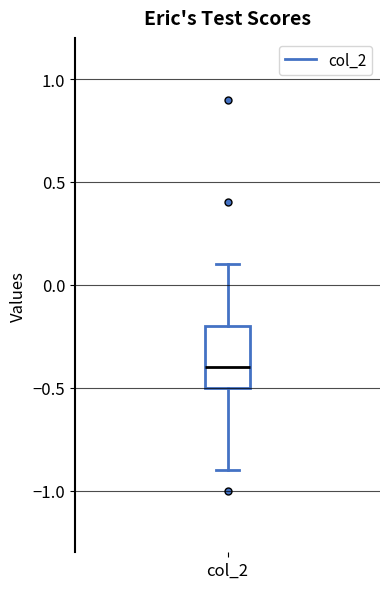

Where does the lower whisker of the box for col_2 end on the y-axis? The values are not printed on the chart, so give them approximately, as read against the axis.

-0.9